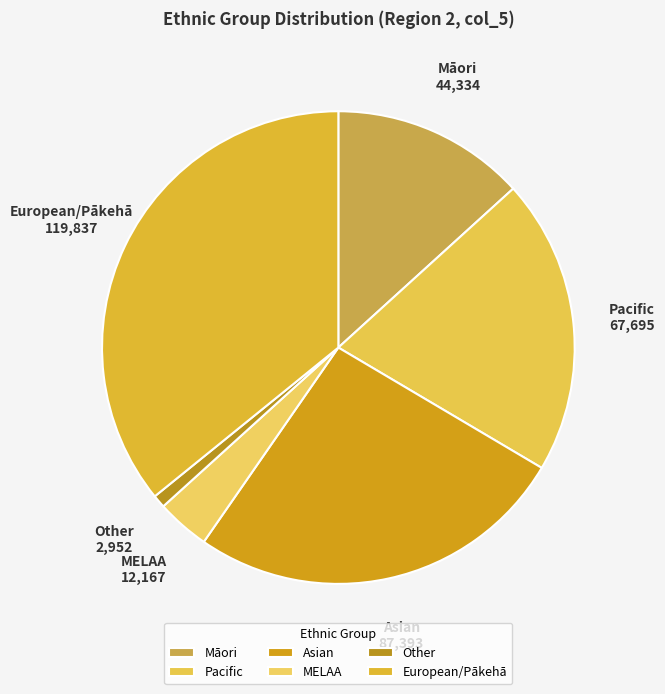

What is the largest slice in the pie chart?

European/Pākehā